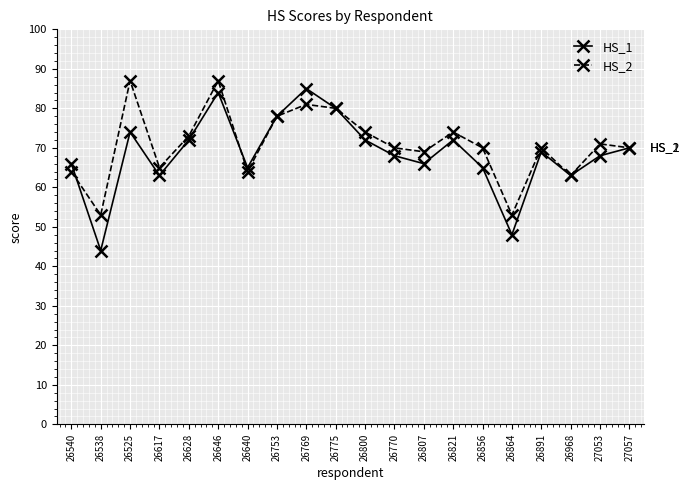

True or false: HS_2 has a value of 45 at 26807.

False